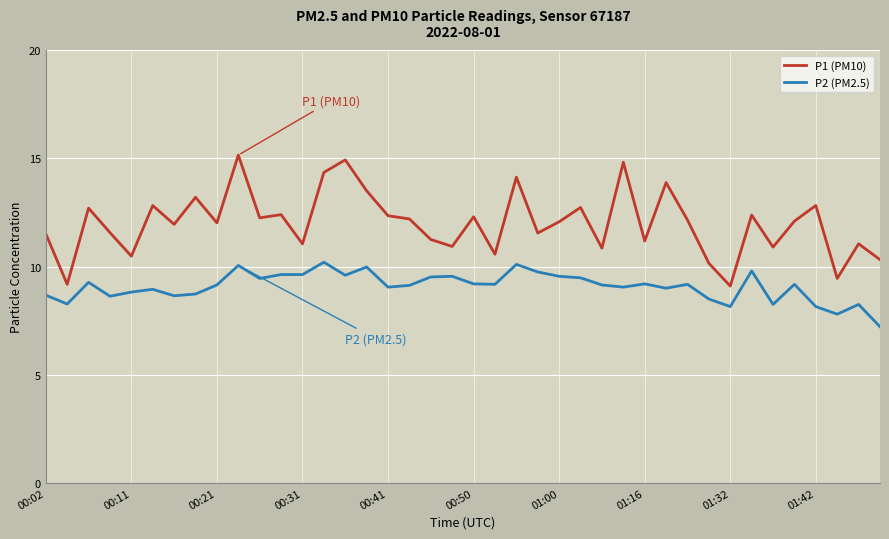

True or false: P2 (PM2.5) and P1 (PM10) cross at least once.

False